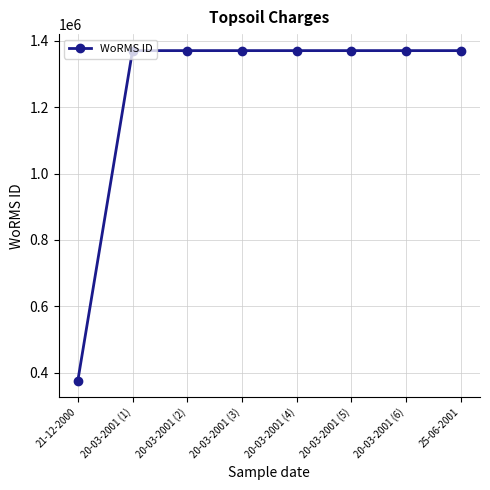

Reading left to right, transcribe all the data shown in this chart.

21-12-2000=375856	20-03-2001 (1)=1370287	20-03-2001 (2)=1370287	20-03-2001 (3)=1370287	20-03-2001 (4)=1370287	20-03-2001 (5)=1370287	20-03-2001 (6)=1370287	25-06-2001=1370287